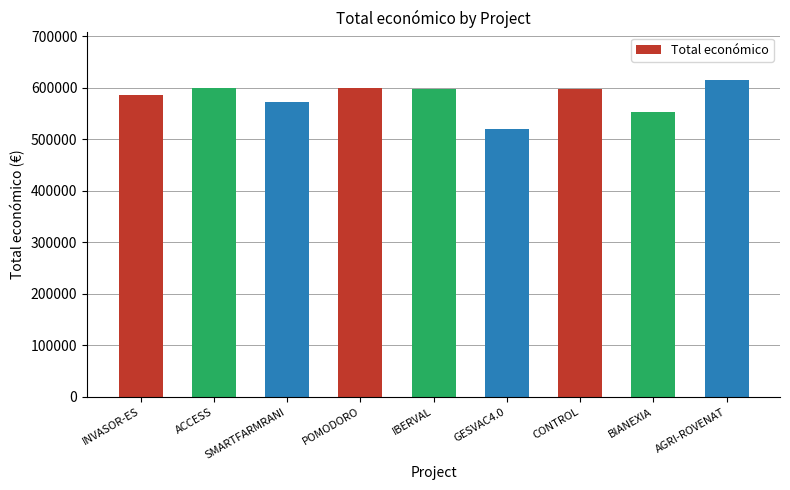

What is the ratio of the value at IBERVAL to the value at POMODORO?

1.0